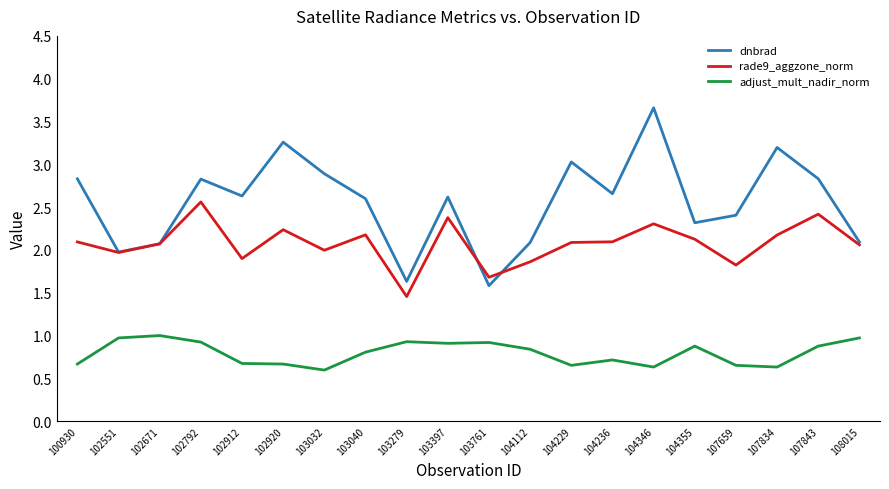

What are all the series names shown in the legend?

dnbrad, rade9_aggzone_norm, adjust_mult_nadir_norm